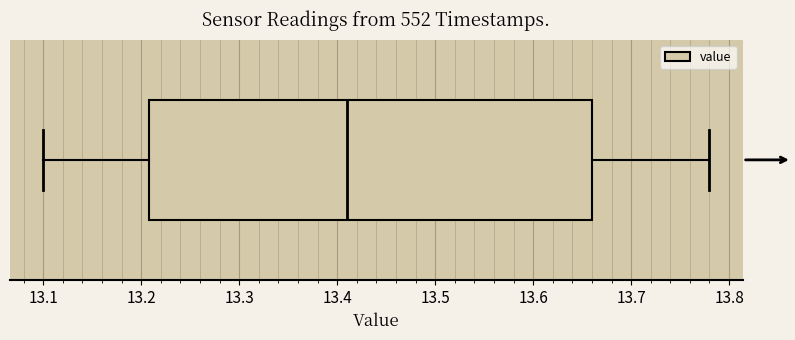

Read this box plot against the x-axis: the position of the median line, the range covered by the box, and the ends of both whiskers. The values are not printed on the chart, so give them approximately, as read against the axis.

median 13.41, box 13.21 to 13.66, whiskers 13.10 to 13.78